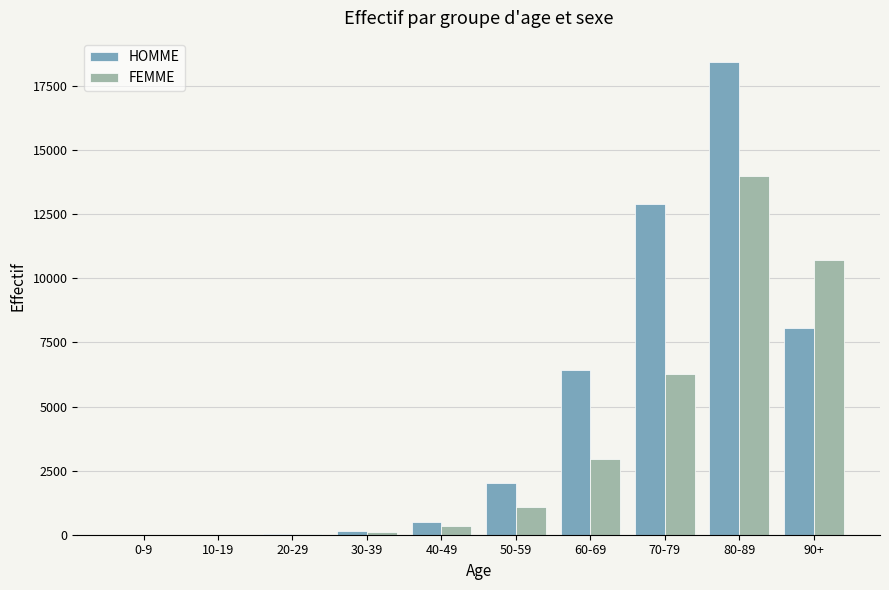

At which label is HOMME closest to 9232?

90+